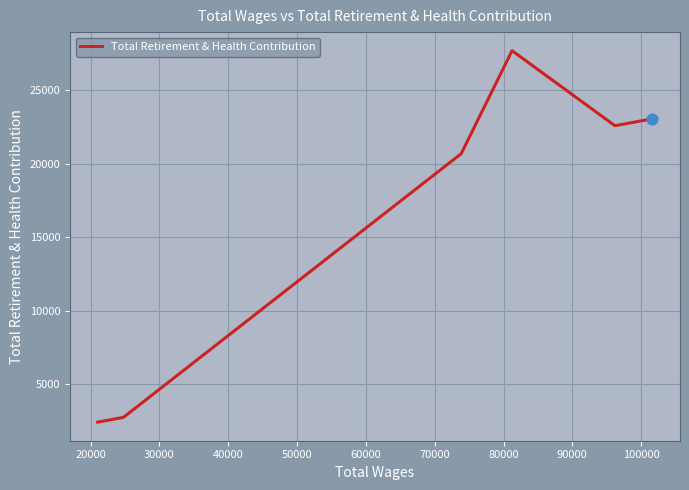

What is the greatest value displayed?

27662